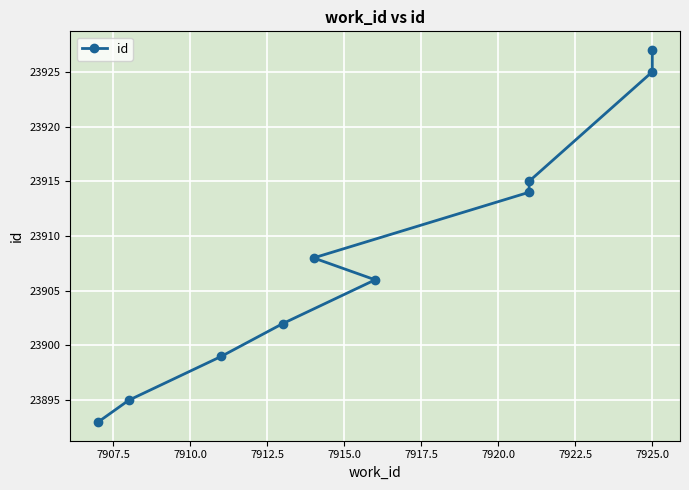

What is the difference between the maximum and second lowest values?

32